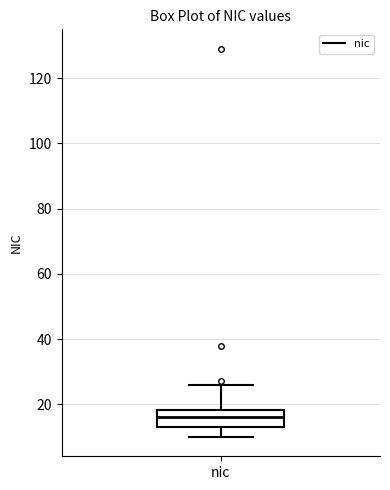

Read this box plot against the y-axis: the position of the median line, the range covered by the box, and the ends of both whiskers. The values are not printed on the chart, so give them approximately, as read against the axis.

median 16, box 14 to 18, whiskers 10 to 26